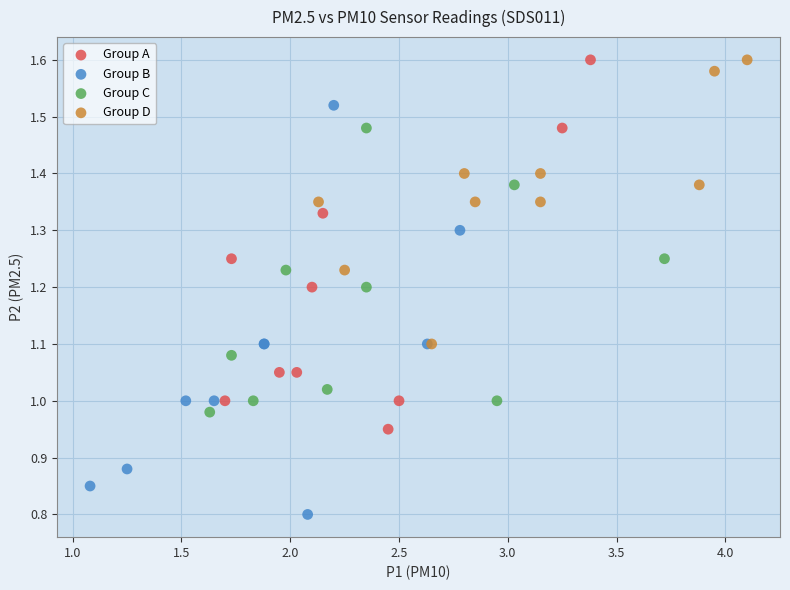

Which series has the largest Y range (max minus min)?

Group B